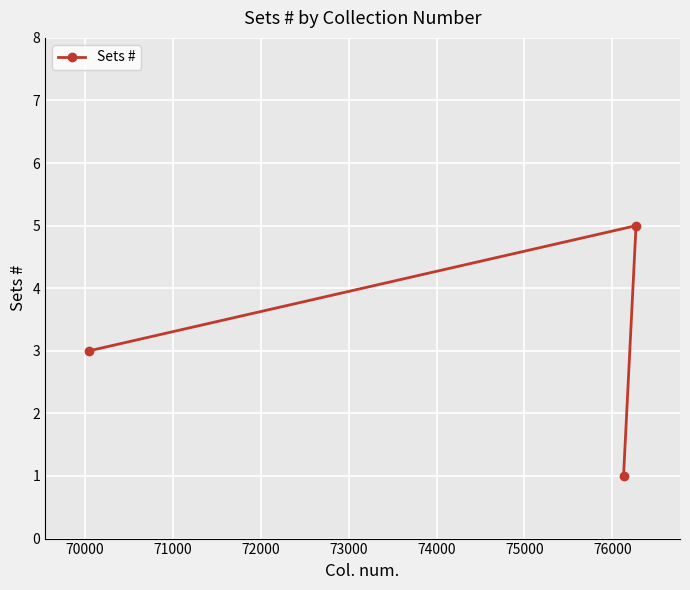

What is the average value?

3